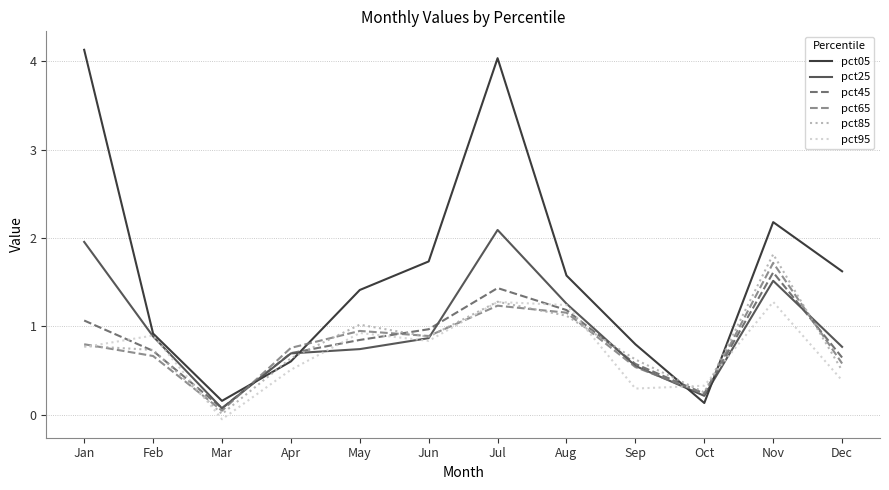

At which category is the sum across all series the highest?

Jul